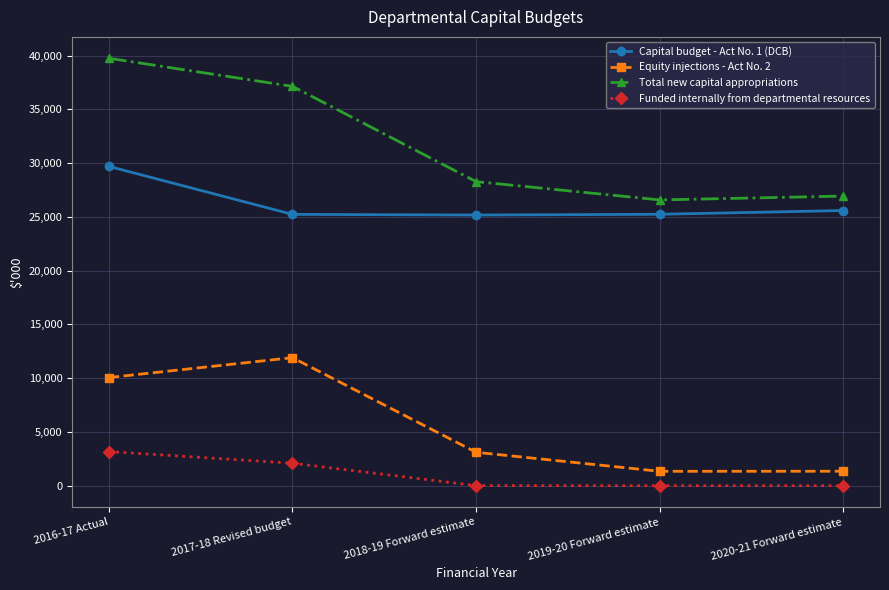

Which series has the largest range (max minus min)?

Total new capital appropriations